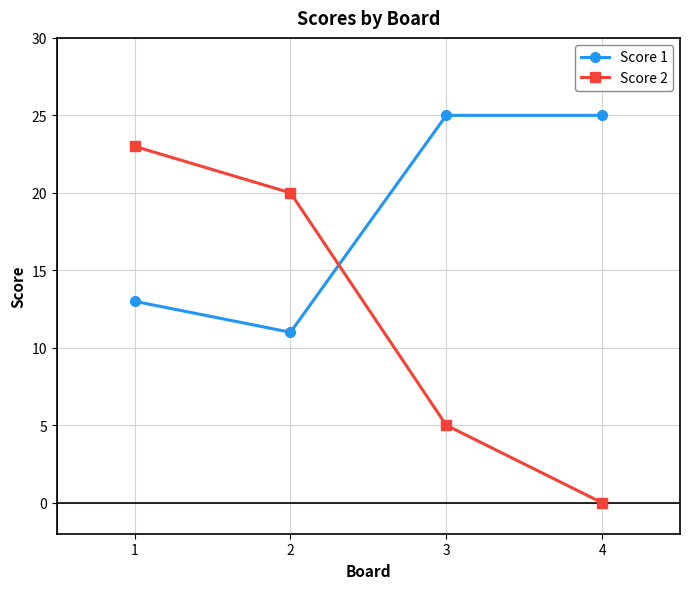

List the series in order of their overall mean, highest first.

Score 1, Score 2